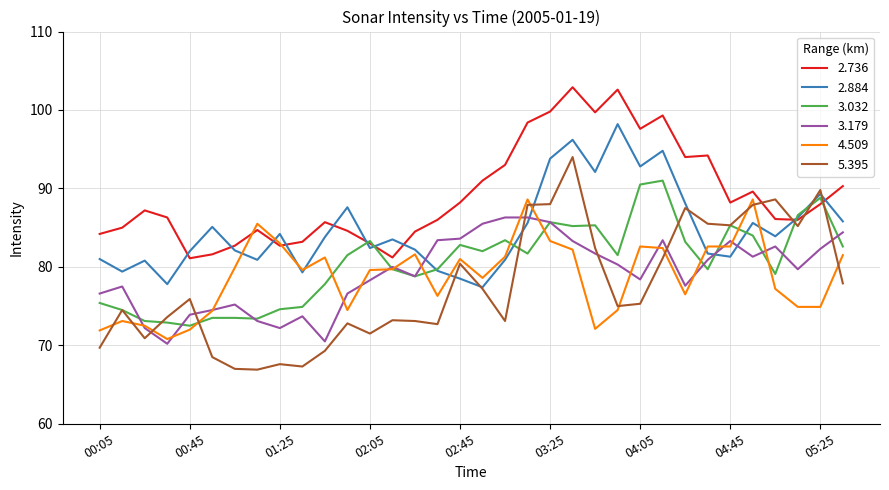

What is the minimum value for 2.884?

77.4